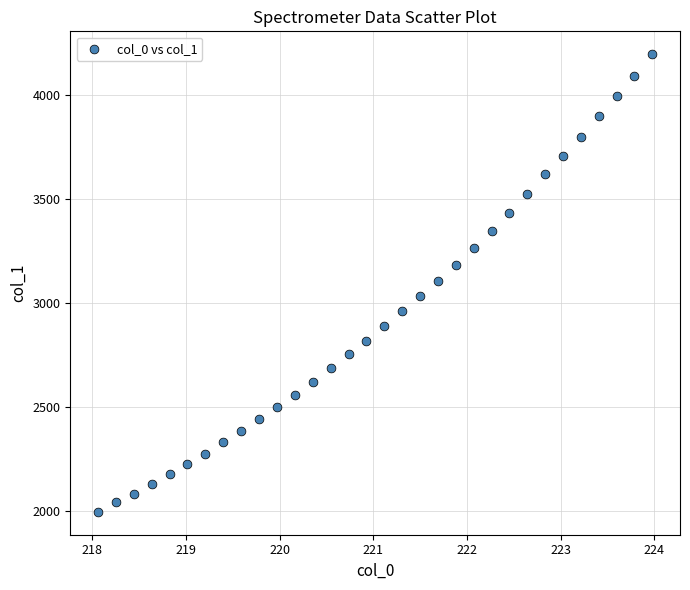

What is the range of Y values (max minus min)?

2202.6